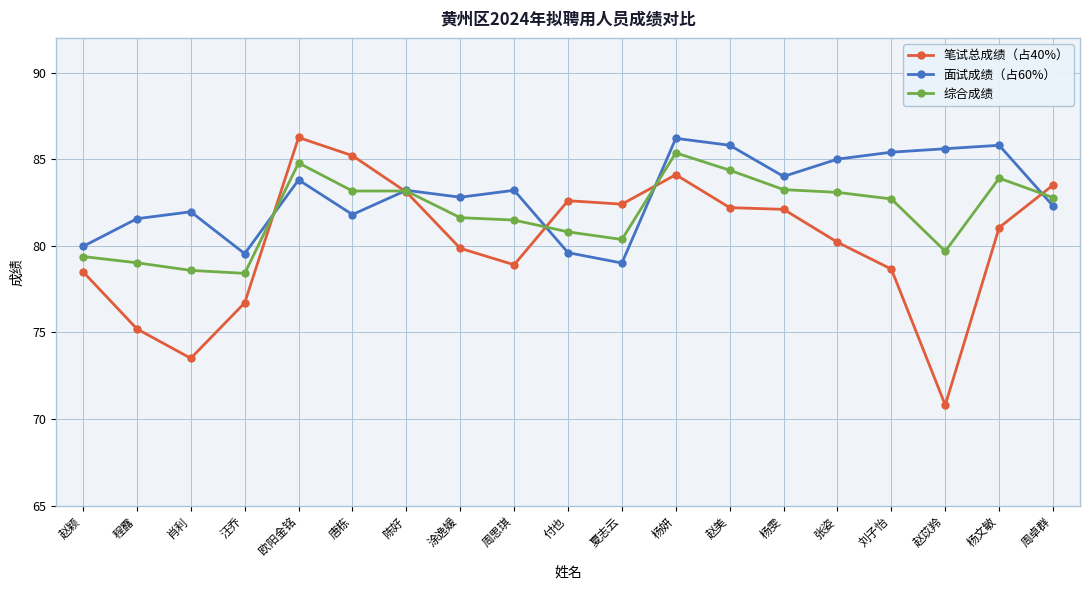

In 面试成绩（占60%）, how many points are higher than both neighbors (excluding endpoints)?

6